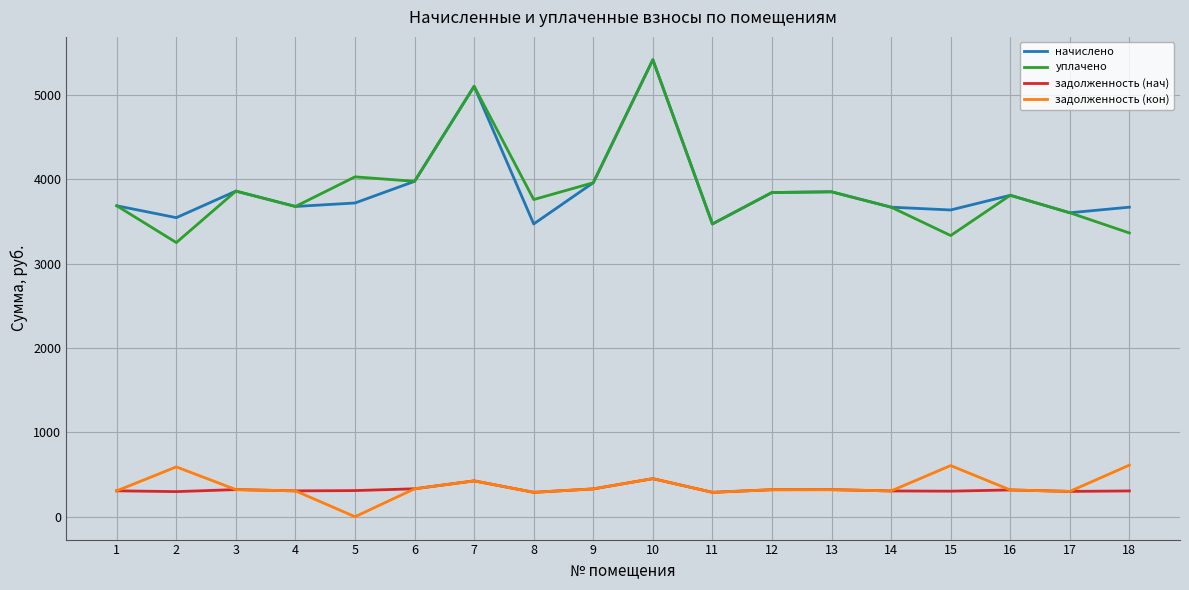

What is the difference between the maximum and minimum values in the уплачено series?

2166.6